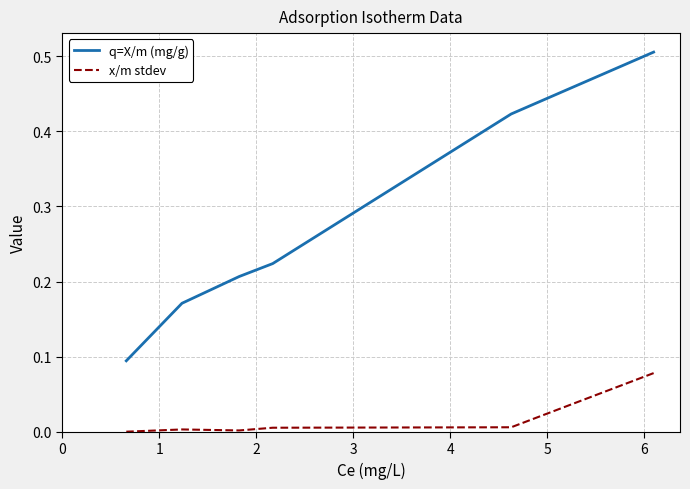

How many lines are shown in the chart?

2